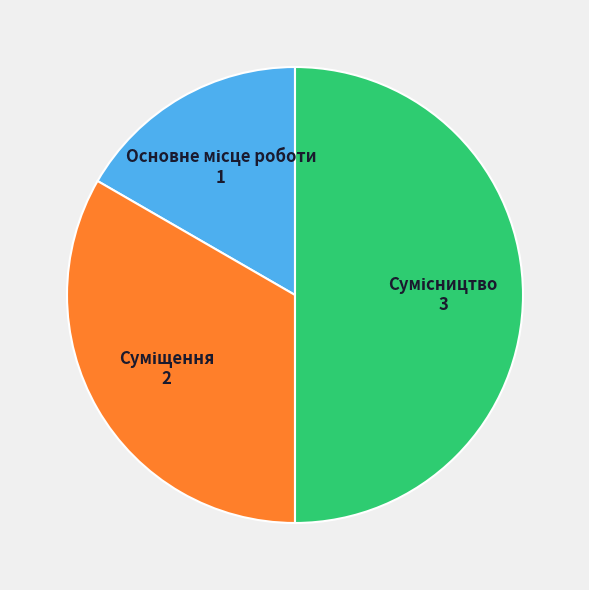

To the nearest percent, what is the difference between the Сумісництво and Основне місце роботи slice percentages?

33%